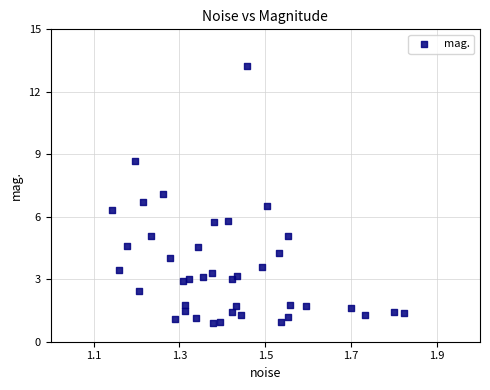

What is the range of X values (max minus min)?

0.7